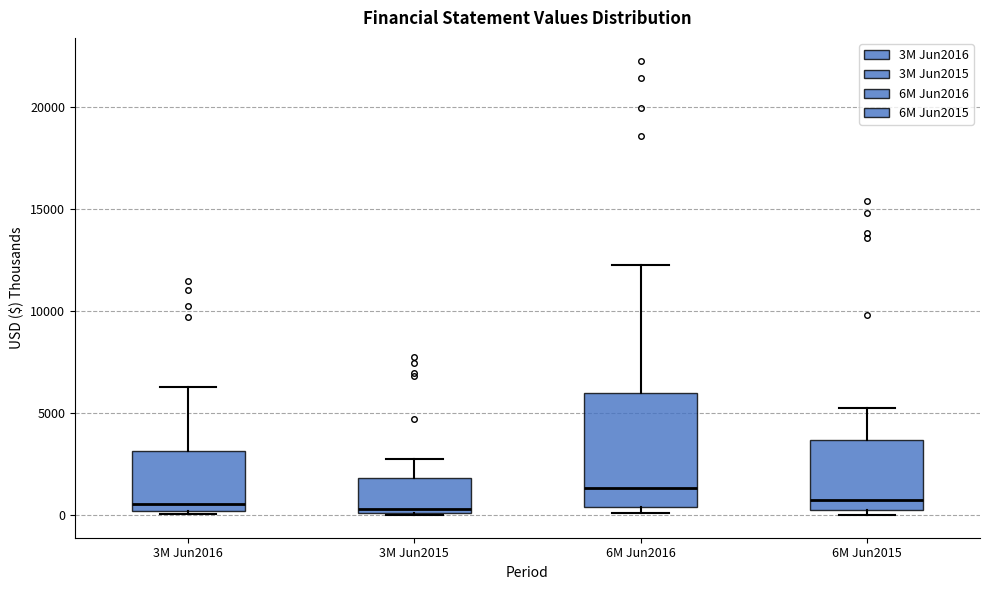

Where does the upper whisker of the box for 3M Jun2016 end on the y-axis? The values are not printed on the chart, so give them approximately, as read against the axis.

6500